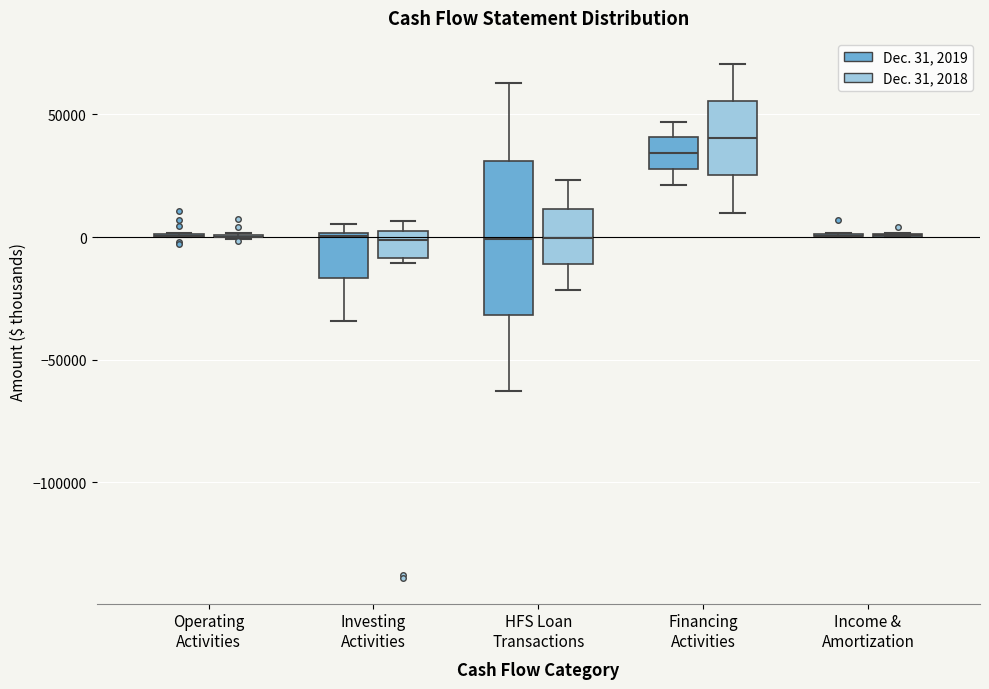

Comparing the boxes themselves (not the whiskers), which one is the tallest?

HFS Loan Transactions (Dec. 31, 2019)